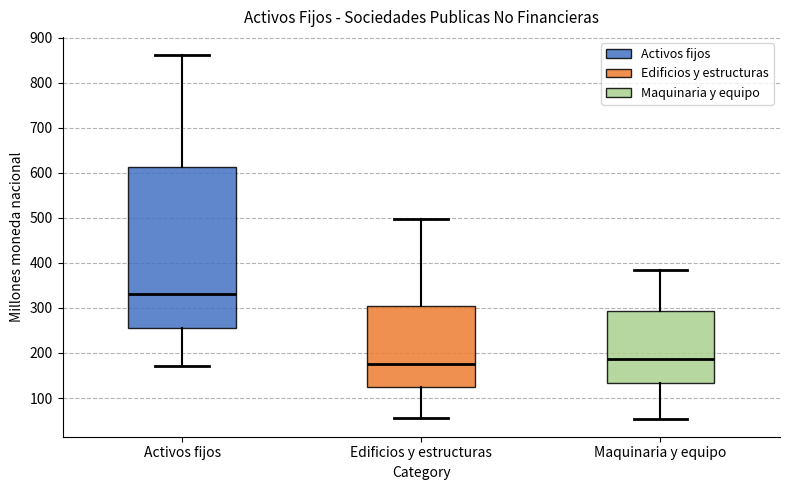

Which box has the highest median line?

Activos fijos